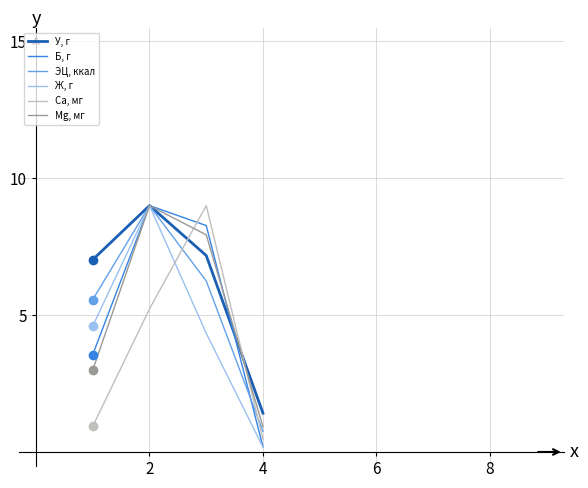

What is the lowest value of the ЭЦ, ккал series?

0.8